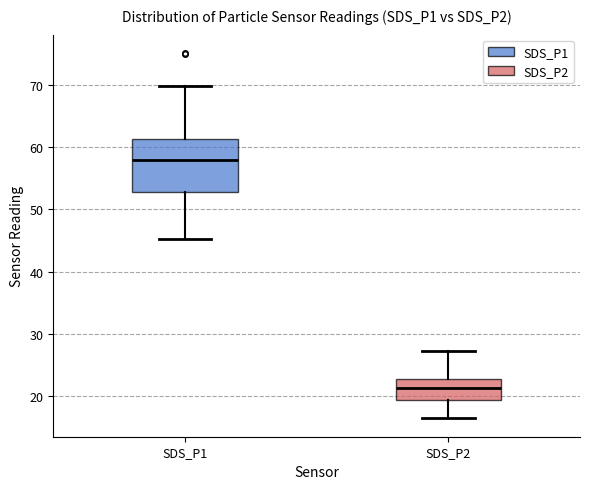

Reading left to right, transcribe this box plot: for each box, give where its median line is, the range the box spans, and where its two whiskers end, as read against the y-axis. The values are not printed on the chart, so give them approximately, as read against the axis.

SDS_P1: median 58, box 53 to 61, whiskers 45 to 70
SDS_P2: median 21, box 19 to 23, whiskers 16 to 27